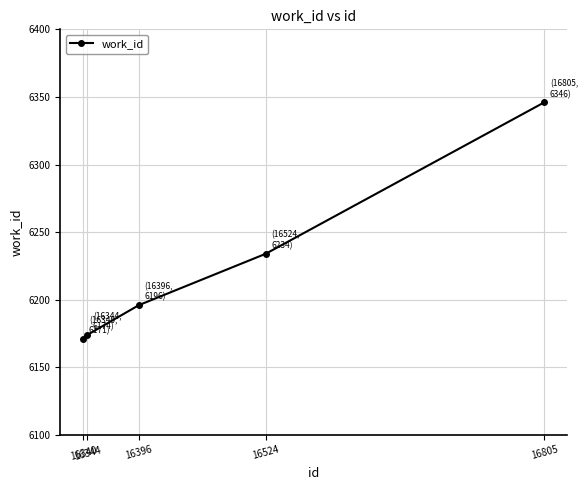

The chart shows a value of 3529 at 16524. True or false?

False